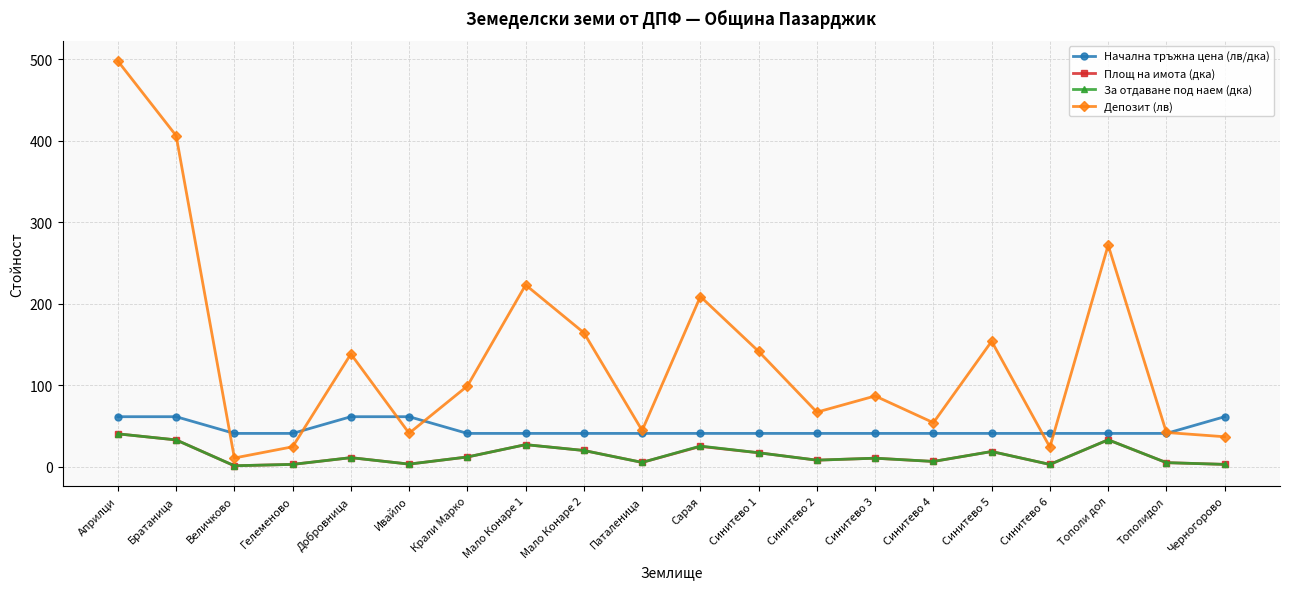

True or false: Начална тръжна цена (лв/дка) and За отдаване под наем (дка) intersect in this chart.

False